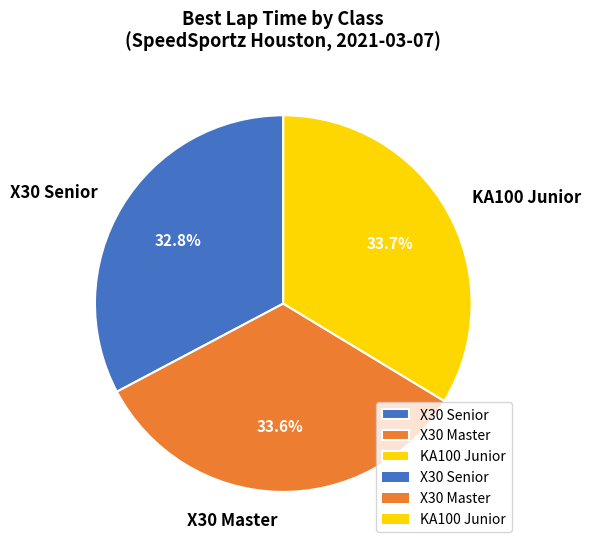

What is the smallest slice in the pie chart?

X30 Senior